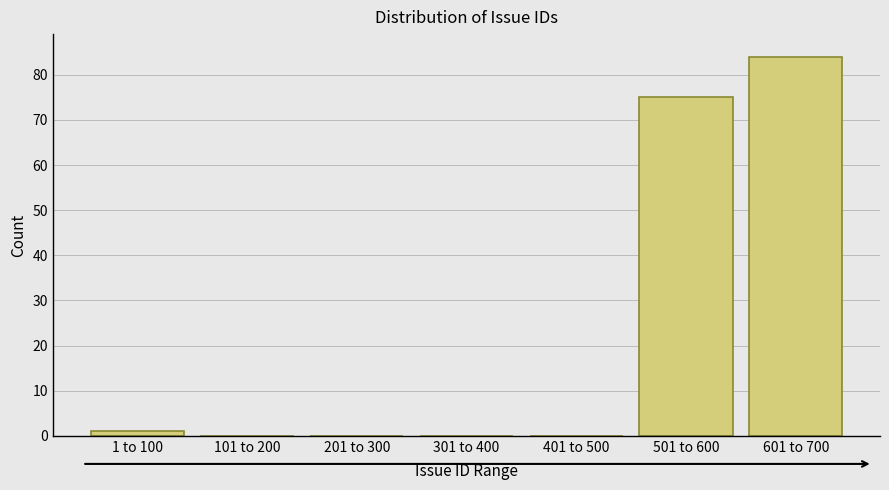

Reading left to right, extract all data points from this chart.

1 to 100=1	101 to 200=0	201 to 300=0	301 to 400=0	401 to 500=0	501 to 600=75	601 to 700=84